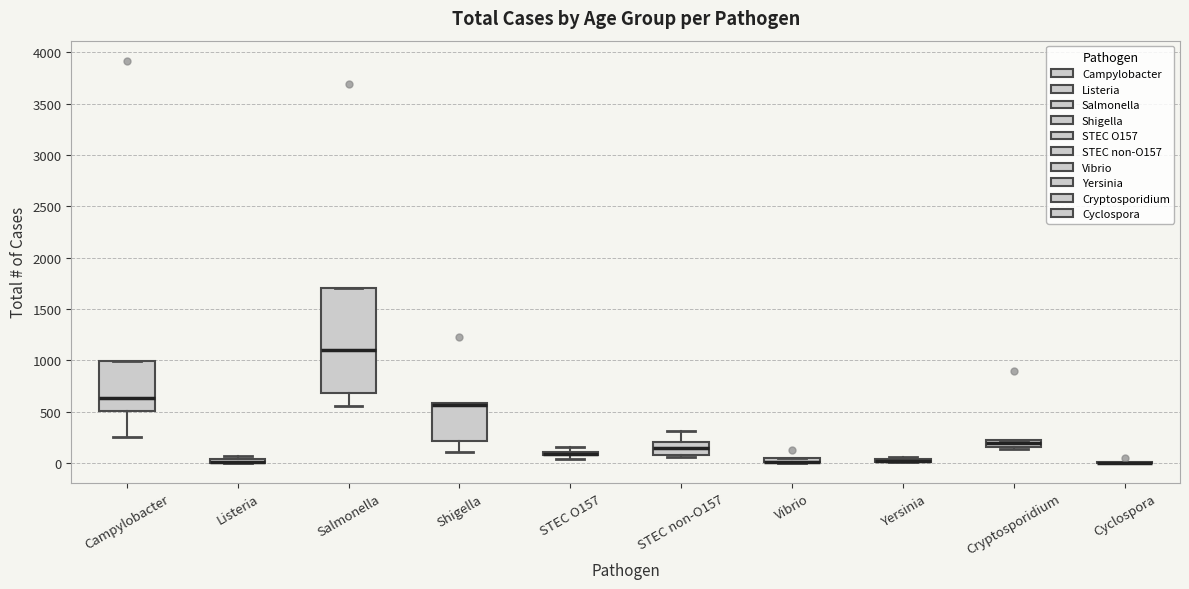

Where does the lower whisker of the box for Shigella end on the y-axis? The values are not printed on the chart, so give them approximately, as read against the axis.

100